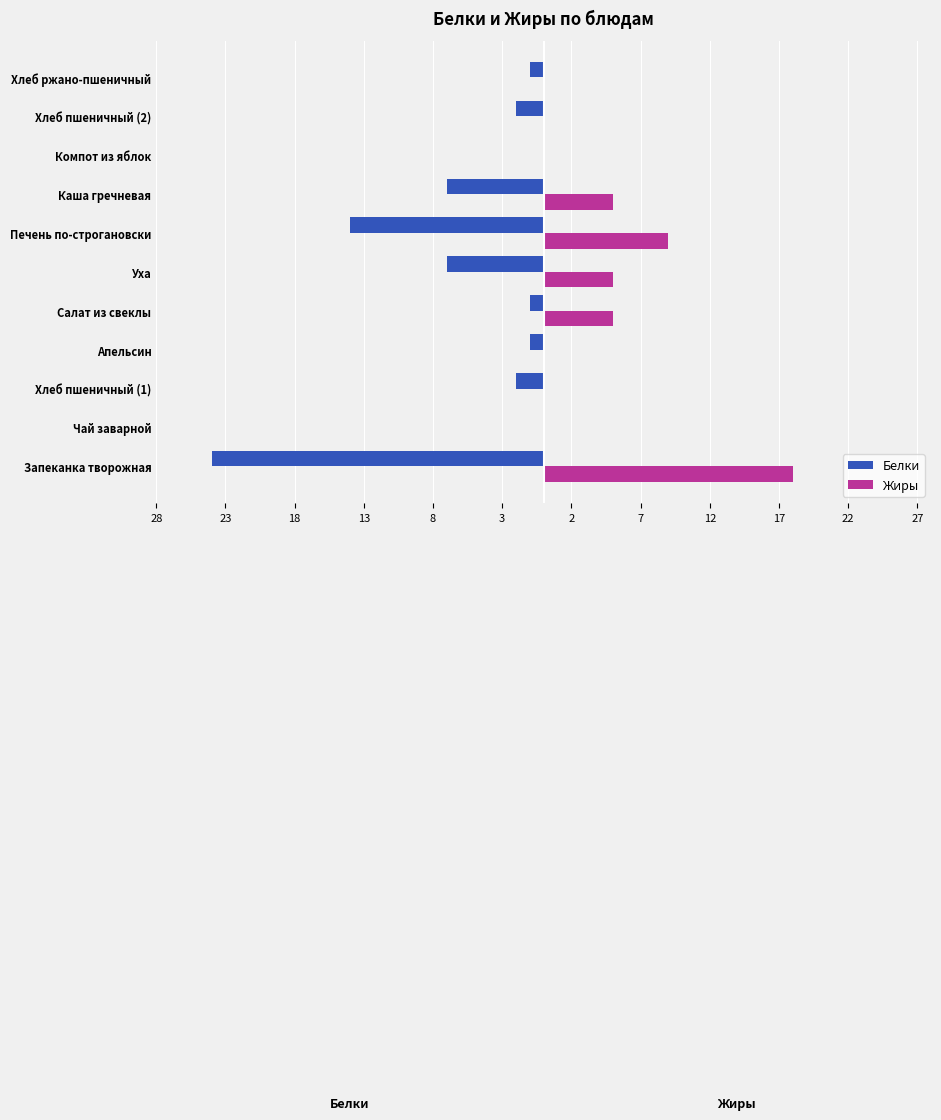

What are all the series names shown in the legend?

Белки, Жиры